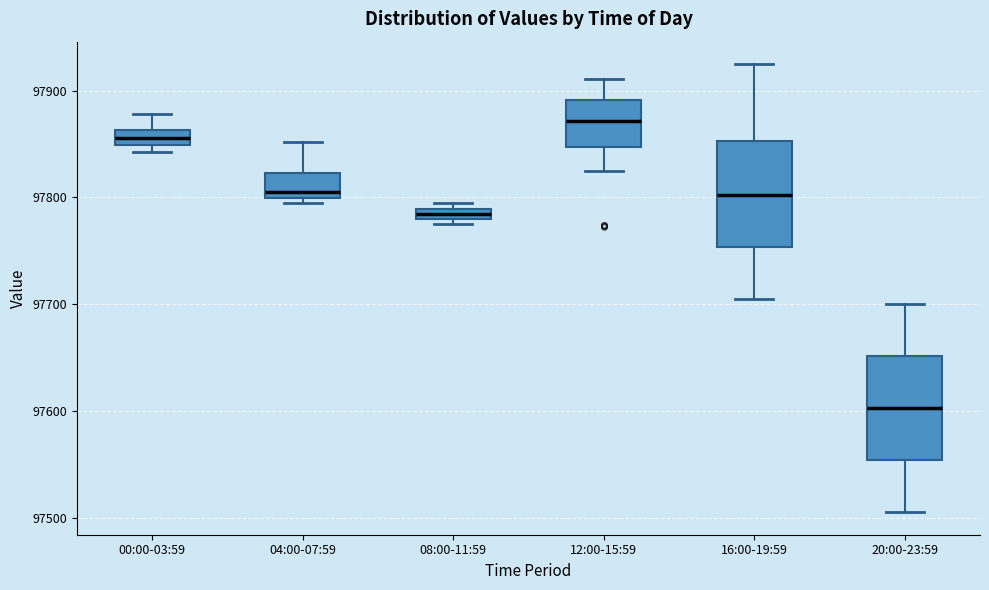

Where does the upper whisker of the box for 12:00-15:59 end on the y-axis? The values are not printed on the chart, so give them approximately, as read against the axis.

97910